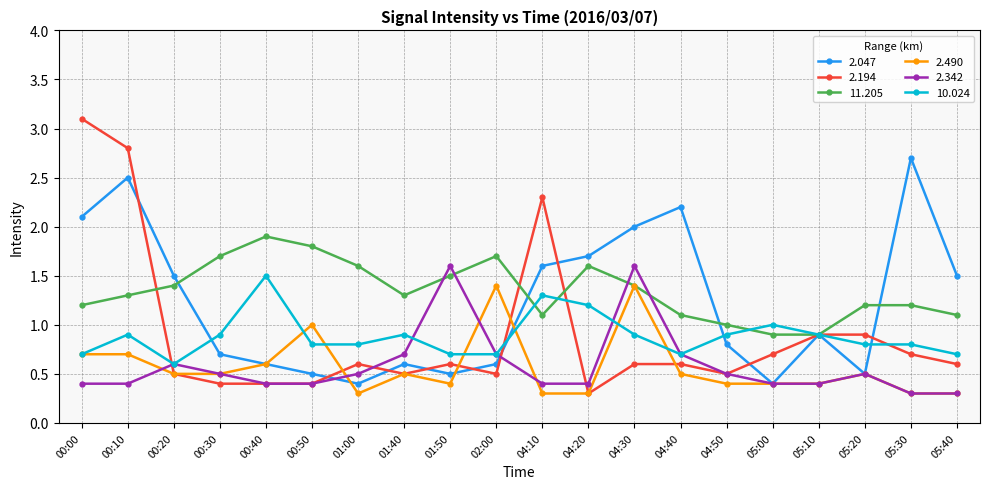

How many interior local peaks does the 2.342 series have?

4